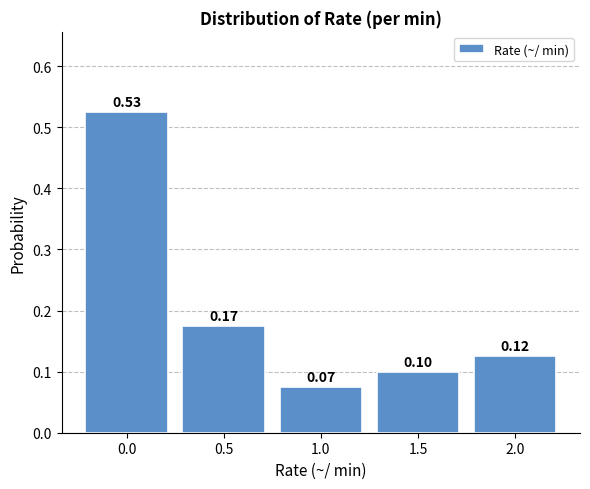

What is the sum of all values?

1.0